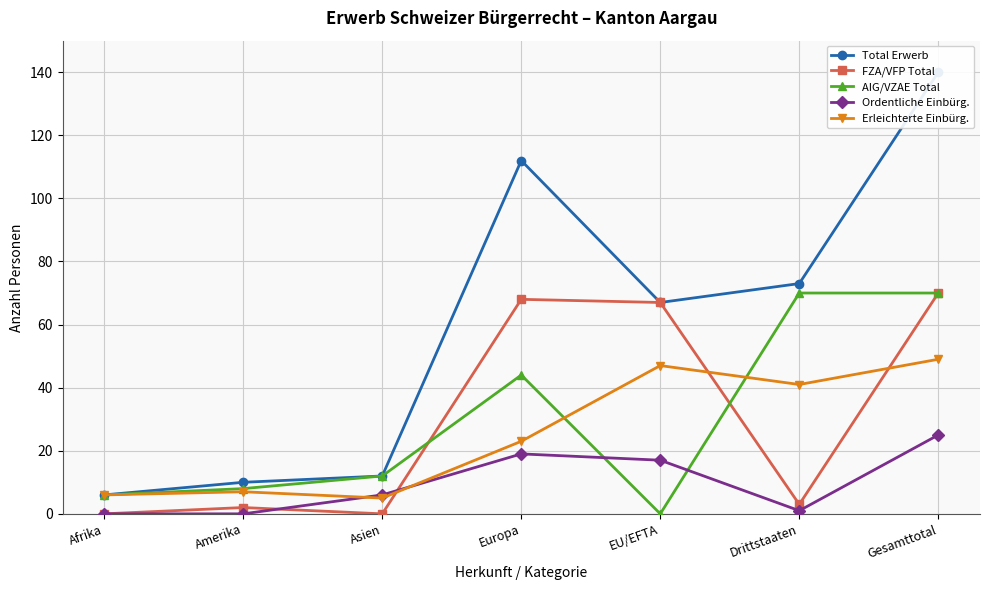

The AIG/VZAE Total series shows 19 at Asien. True or false?

False